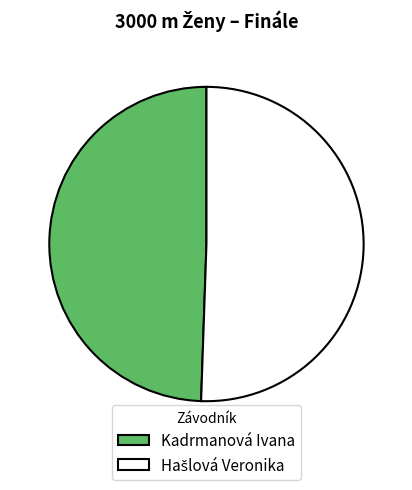

What is the smallest slice in the pie chart?

Kadrmanová Ivana